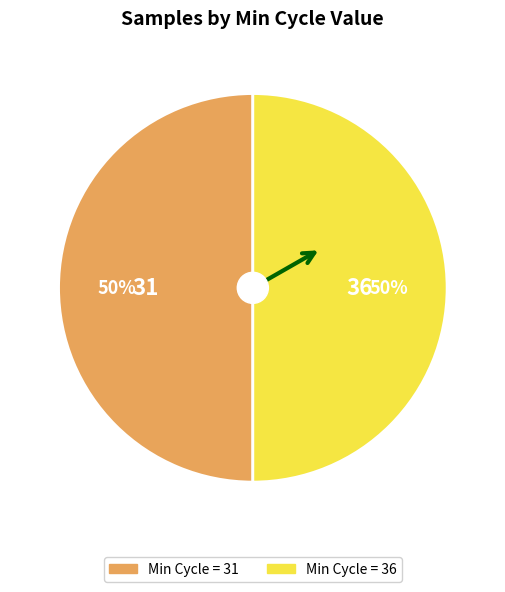

To the nearest percent, what is the average slice percentage?

50%